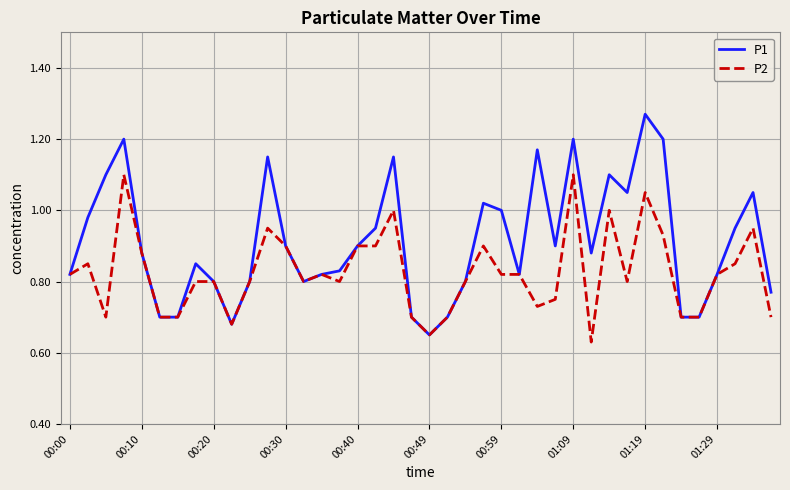

Which series has the largest total across all categories?

P1